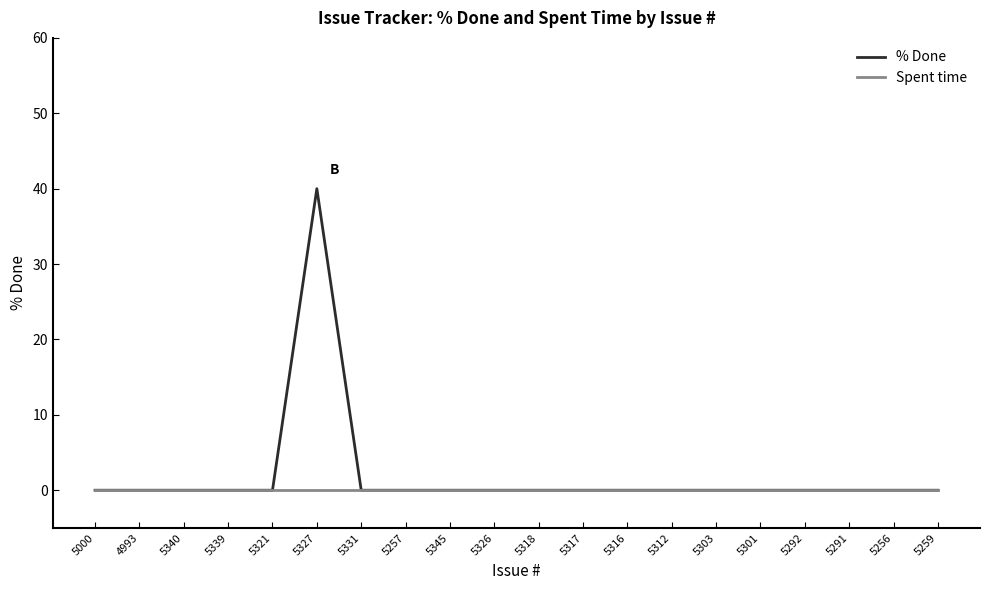

Which series has the largest range (max minus min)?

% Done